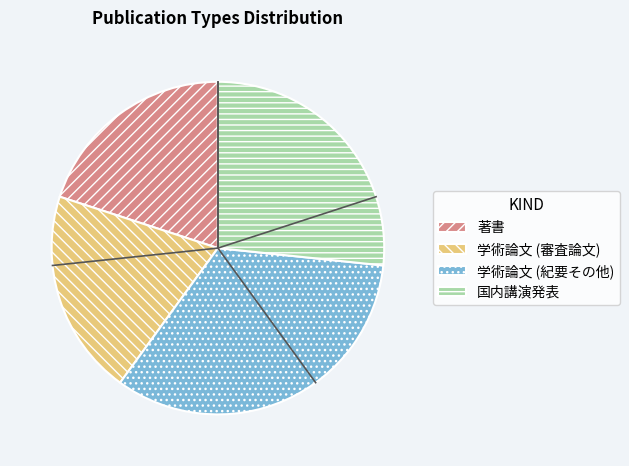

True or false: 学術論文 (審査論文) accounts for 20% of the total.

True